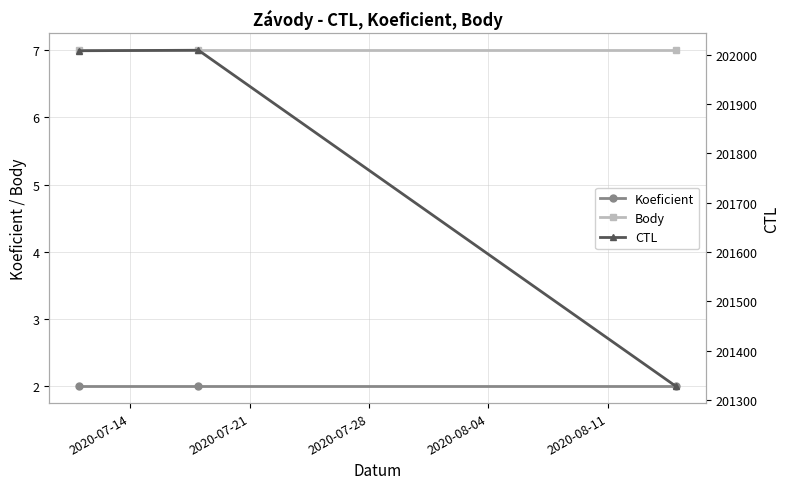

What is the sum of all CTL values?

605345